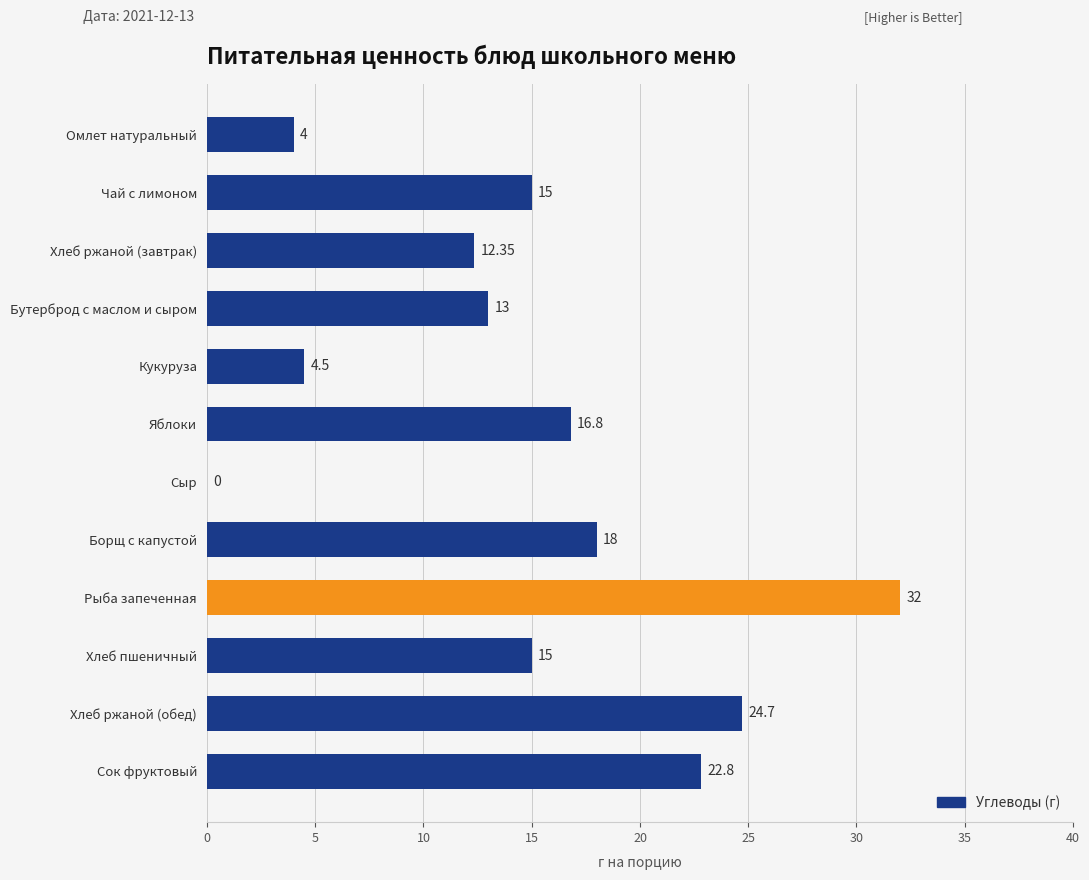

What is the average value?

14.8